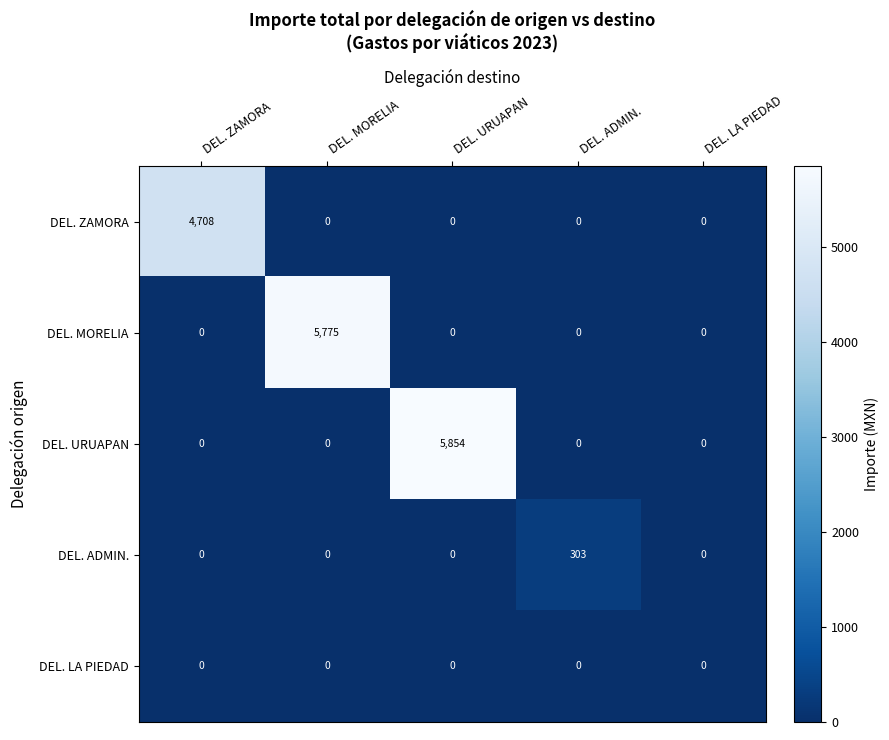

At which label does DEL. ZAMORA reach its peak?

DEL. ZAMORA